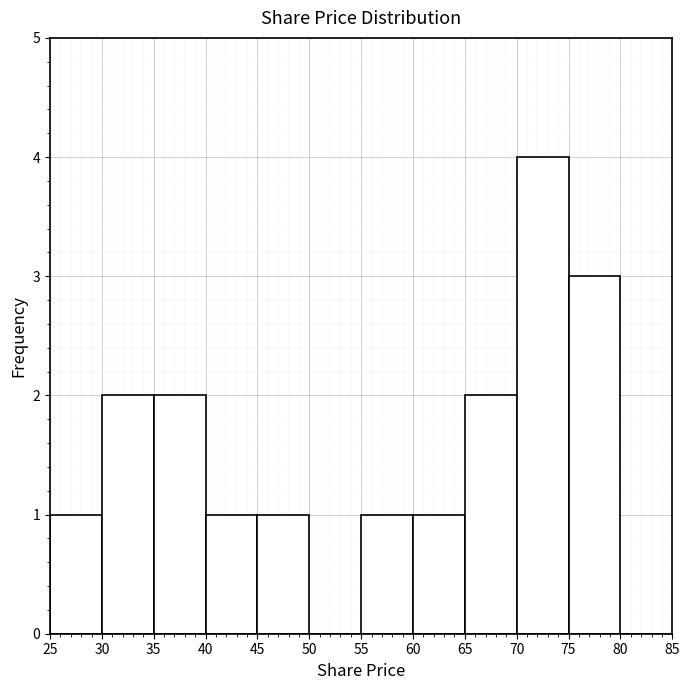

Reading left to right, transcribe this chart: for each bar, give the range it covers on the x-axis and its height. The values are not printed on the chart, so give them approximately, as read against the axis.

25 to 30: 1
30 to 35: 2
35 to 40: 2
40 to 45: 1
45 to 50: 1
50 to 55: 0
55 to 60: 1
60 to 65: 1
65 to 70: 2
70 to 75: 4
75 to 80: 3
80 to 85: 0